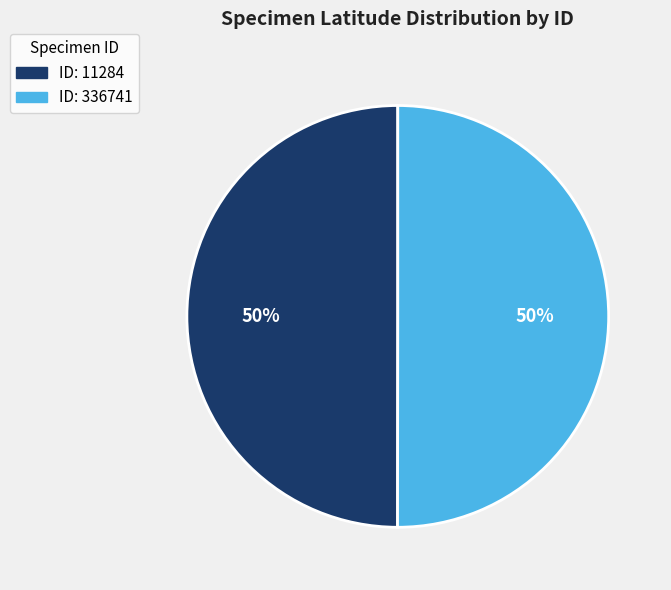

To the nearest percent, what is the average slice percentage?

50%